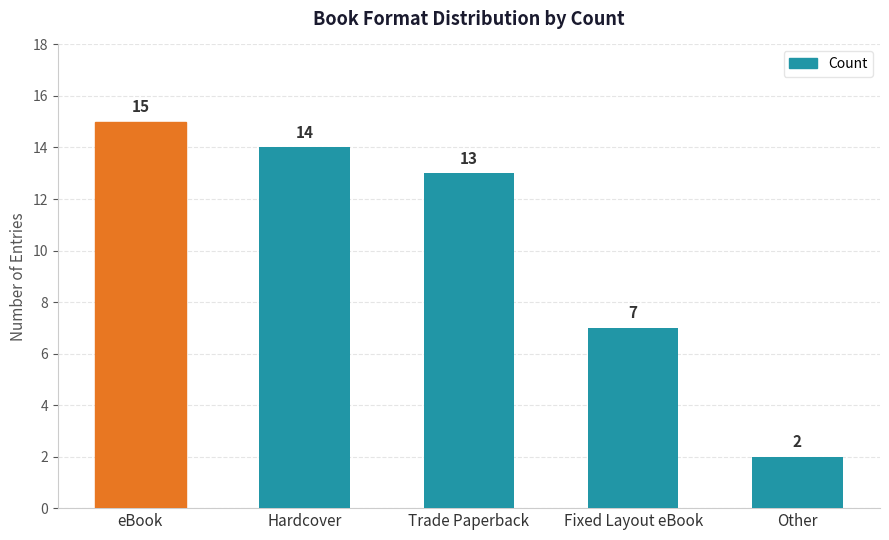

What is the value of the 1st bar from the left?

15